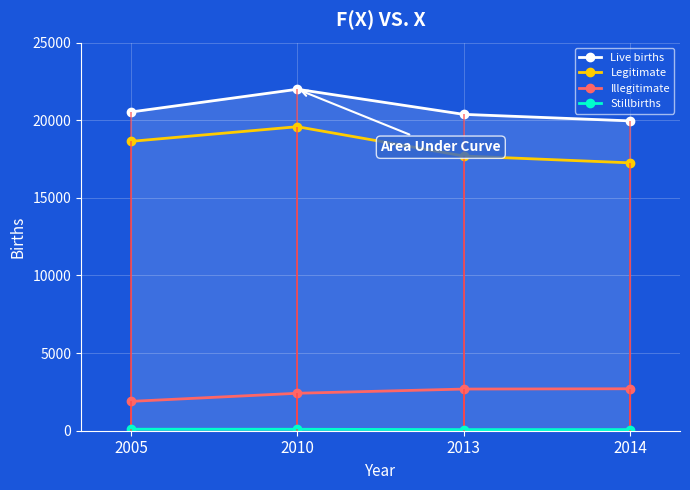

What is the difference between the second highest and minimum values in the Illegitimate series?

793